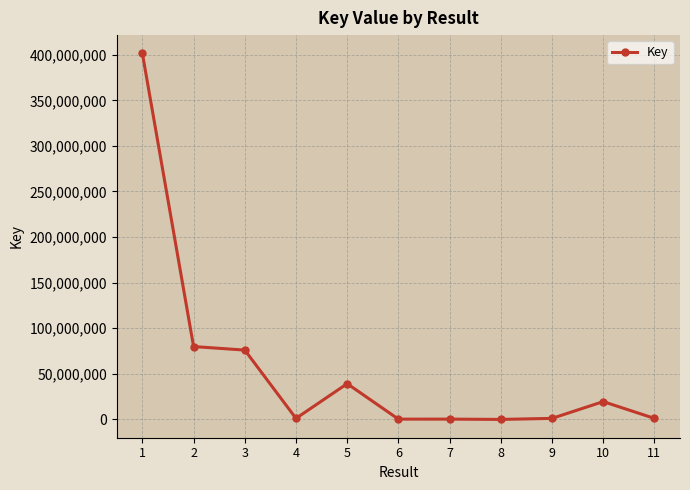

What is the change in value from 10 to 11?

-18386224